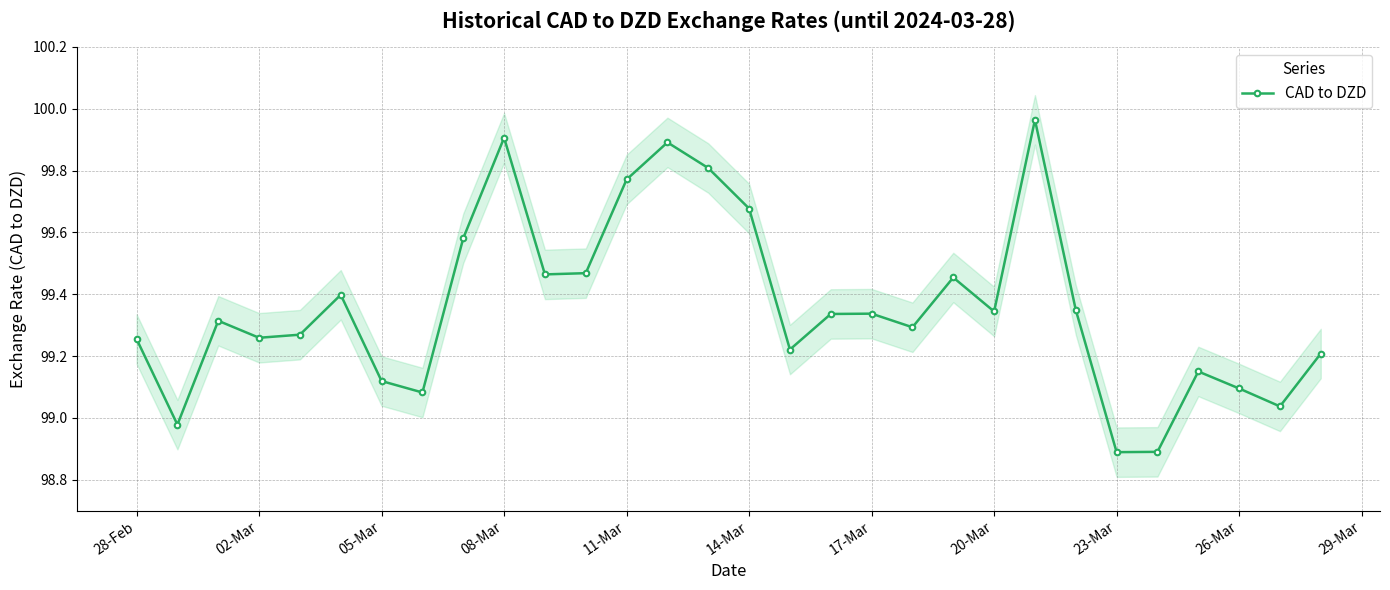

How many lines are shown in the chart?

1